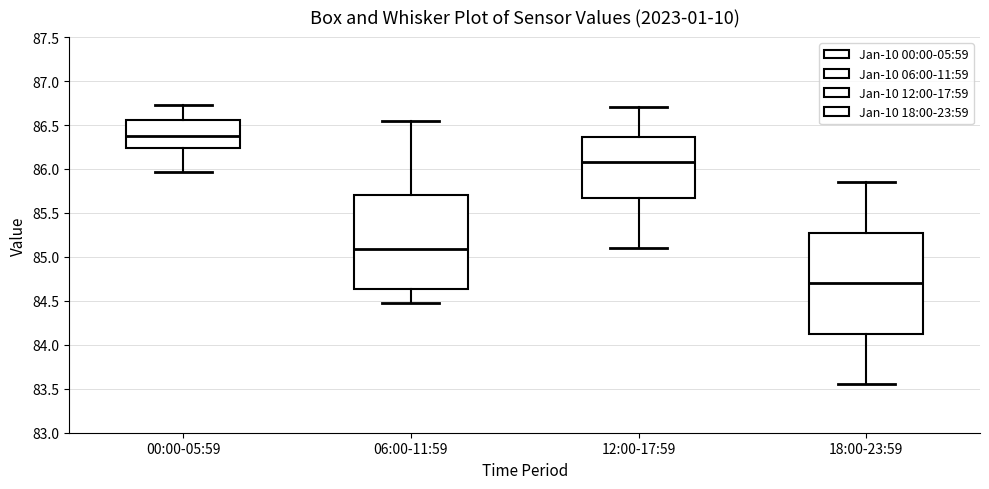

Reading left to right, transcribe this box plot: for each box, give where its median line is, the range the box spans, and where its two whiskers end, as read against the y-axis. The values are not printed on the chart, so give them approximately, as read against the axis.

00:00-05:59: median 86.40, box 86.25 to 86.55, whiskers 85.95 to 86.75
06:00-11:59: median 85.10, box 84.65 to 85.70, whiskers 84.50 to 86.55
12:00-17:59: median 86.10, box 85.70 to 86.35, whiskers 85.10 to 86.70
18:00-23:59: median 84.70, box 84.15 to 85.30, whiskers 83.55 to 85.85